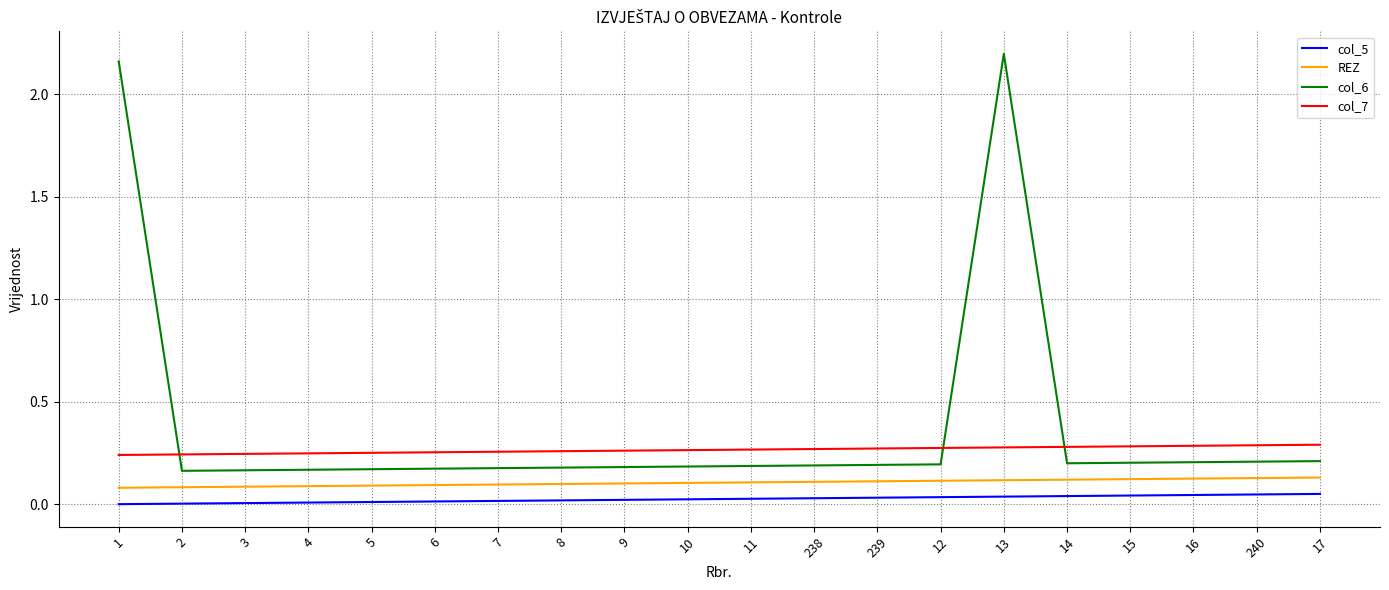

Reading left to right, extract all data points from this chart.

col_5: 0.0	0.0	0.0	0.0	0.0	0.0	0.0	0.0	0.0	0.0	0.0	0.0	0.0	0.0	0.0	0.0	0.0	0.0	0.0	0.1
REZ: 0.1	0.1	0.1	0.1	0.1	0.1	0.1	0.1	0.1	0.1	0.1	0.1	0.1	0.1	0.1	0.1	0.1	0.1	0.1	0.1
col_6: 2.2	0.2	0.2	0.2	0.2	0.2	0.2	0.2	0.2	0.2	0.2	0.2	0.2	0.2	2.2	0.2	0.2	0.2	0.2	0.2
col_7: 0.2	0.2	0.2	0.2	0.3	0.3	0.3	0.3	0.3	0.3	0.3	0.3	0.3	0.3	0.3	0.3	0.3	0.3	0.3	0.3